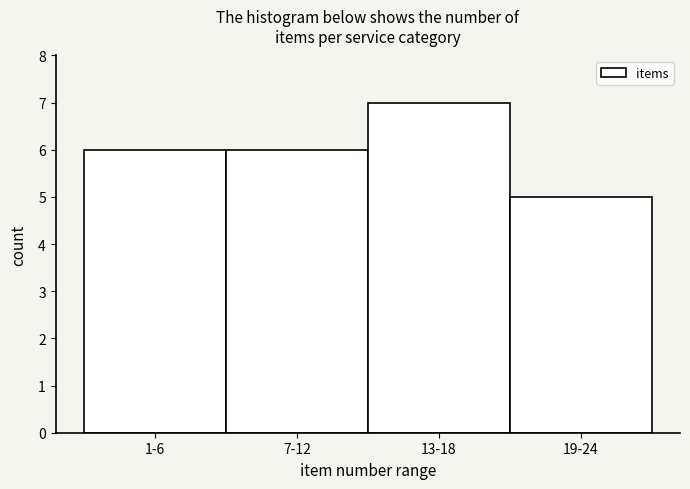

Reading left to right, list all the values displayed in this chart.

1-6=6	7-12=6	13-18=7	19-24=5